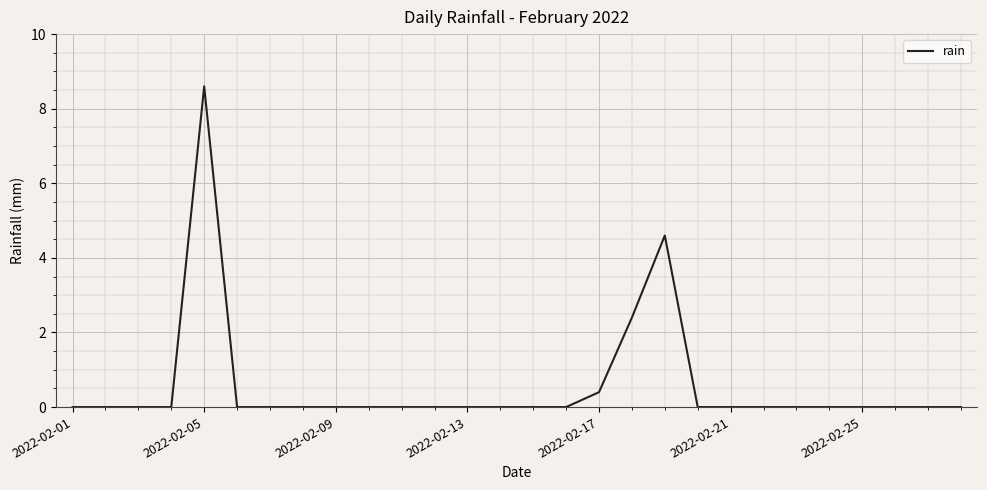

How many lines are shown in the chart?

1